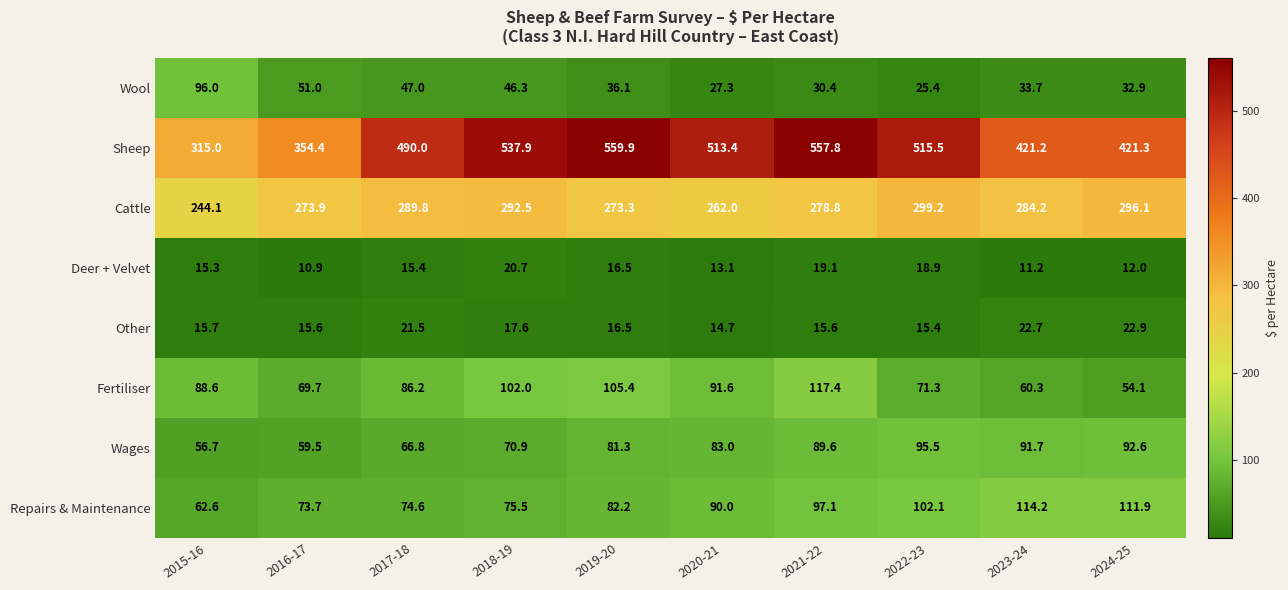

What is the difference between the highest and lowest values at 2015-16?

299.7